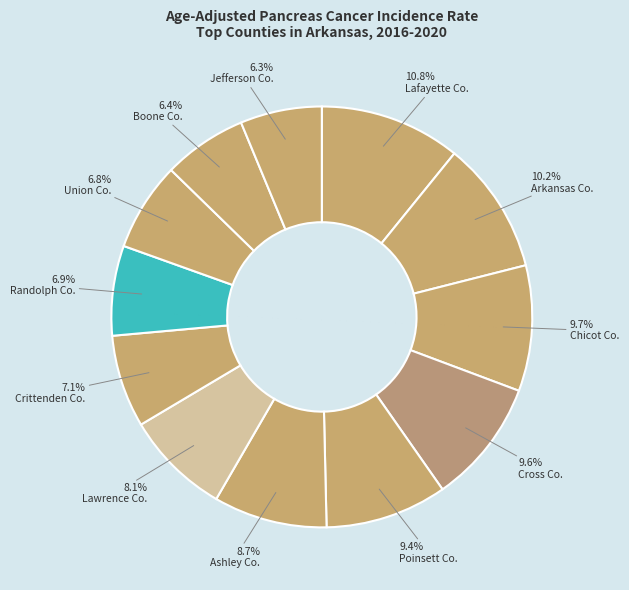

How many slices are in this pie chart?

12